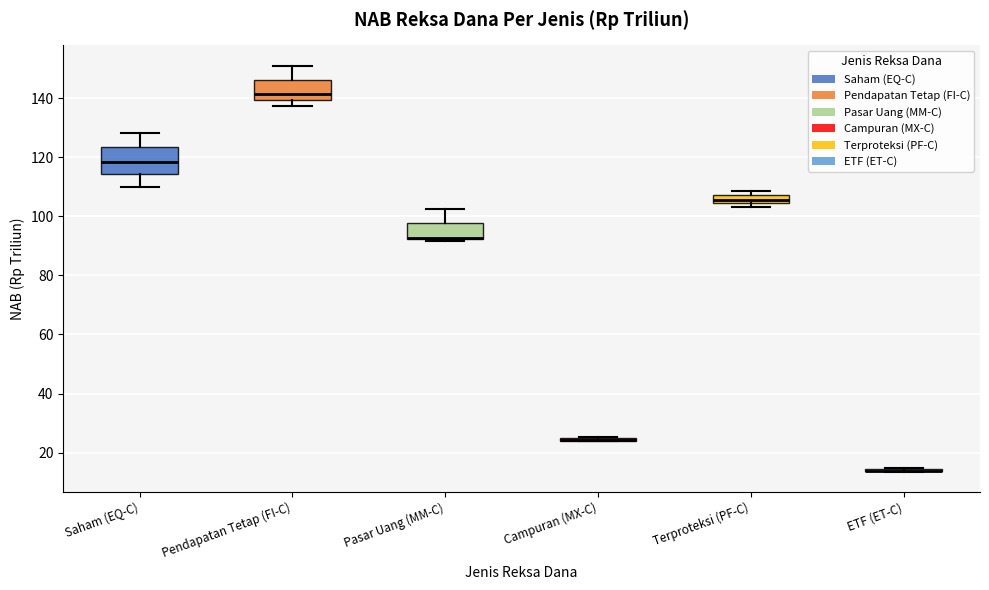

Comparing the boxes themselves (not the whiskers), which one is the tallest?

Saham (EQ-C)